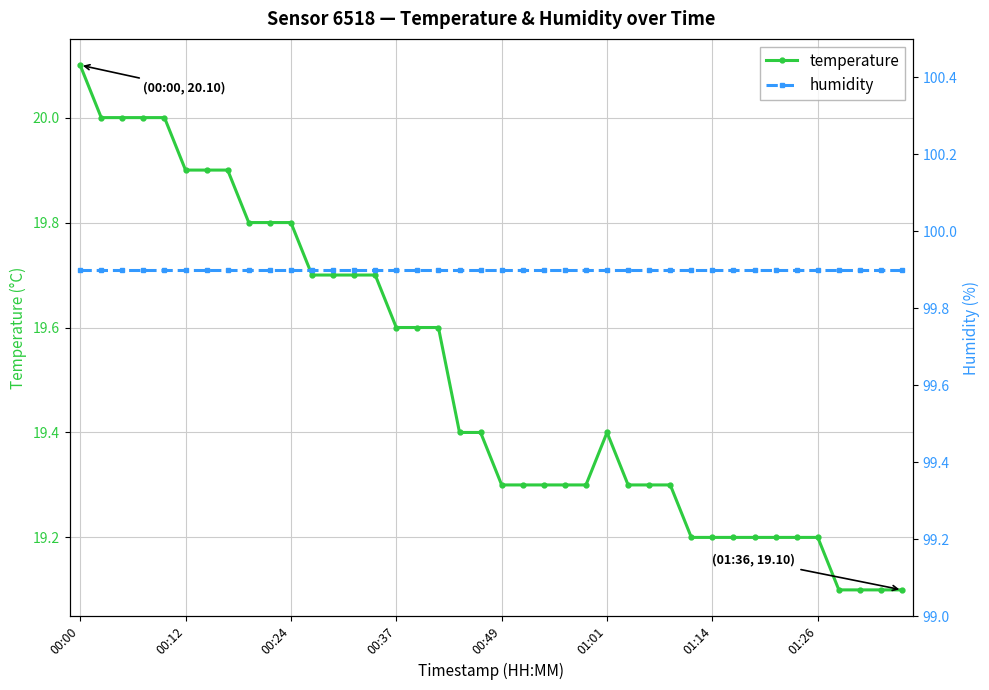

Reading right to left, list all the values displayed in this chart.

temperature: 19.1	19.1	19.1	19.1	19.2	19.2	19.2	19.2	19.2	19.2	19.2	19.3	19.3	19.3	19.4	19.3	19.3	19.3	19.3	19.3	19.4	19.4	19.6	19.6	19.6	19.7	19.7	19.7	19.7	19.8	19.8	19.8	19.9	19.9	19.9	20.0	20.0	20.0	20.0	20.1
humidity: 99.9	99.9	99.9	99.9	99.9	99.9	99.9	99.9	99.9	99.9	99.9	99.9	99.9	99.9	99.9	99.9	99.9	99.9	99.9	99.9	99.9	99.9	99.9	99.9	99.9	99.9	99.9	99.9	99.9	99.9	99.9	99.9	99.9	99.9	99.9	99.9	99.9	99.9	99.9	99.9